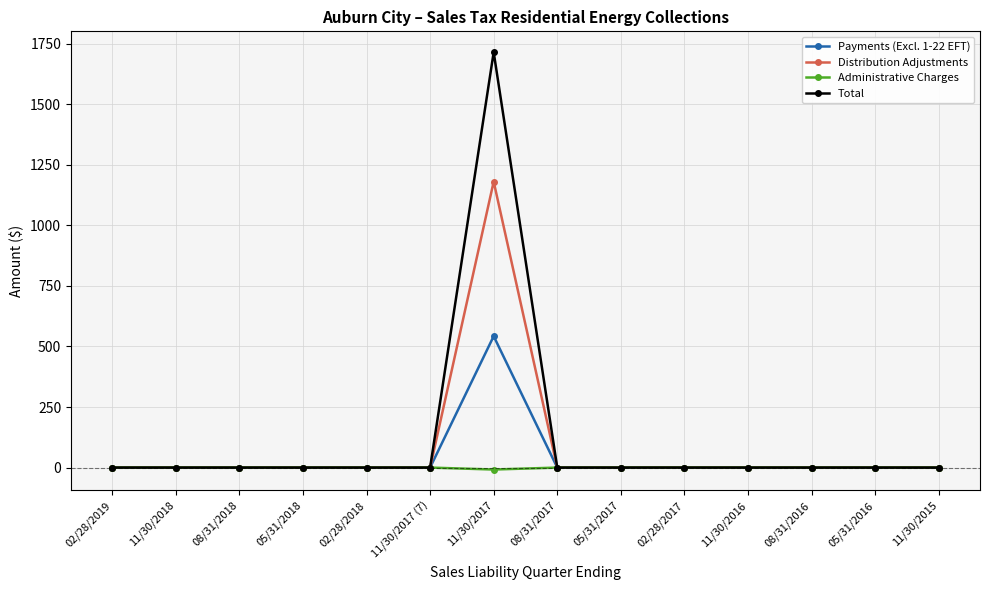

True or false: Payments (Excl. 1-22 EFT) has more than 0 points higher than both neighbors.

True